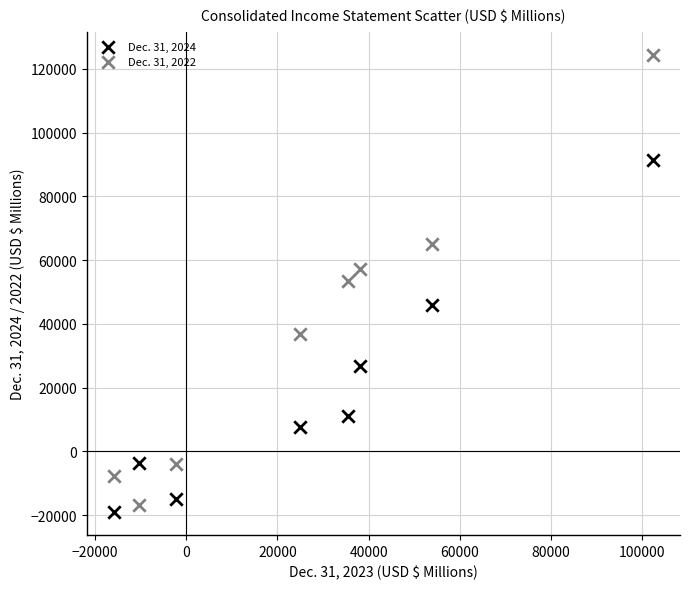

What are all the series names shown in the legend?

Dec. 31, 2024, Dec. 31, 2022